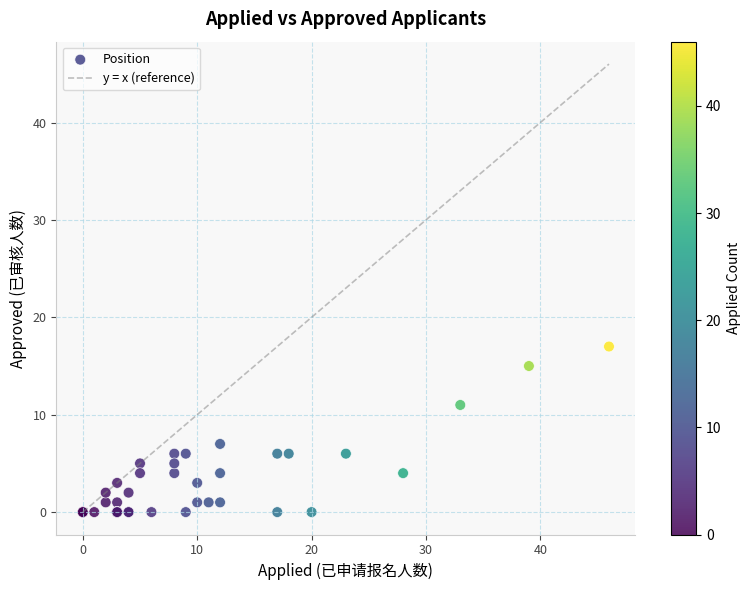

What Y value in the scatter plot is closest to 8?

7